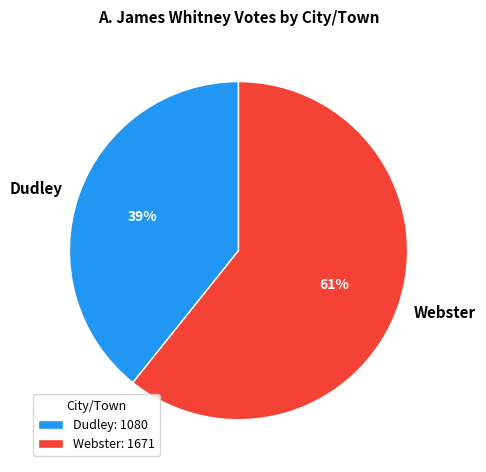

Count the number of slices in the pie.

2